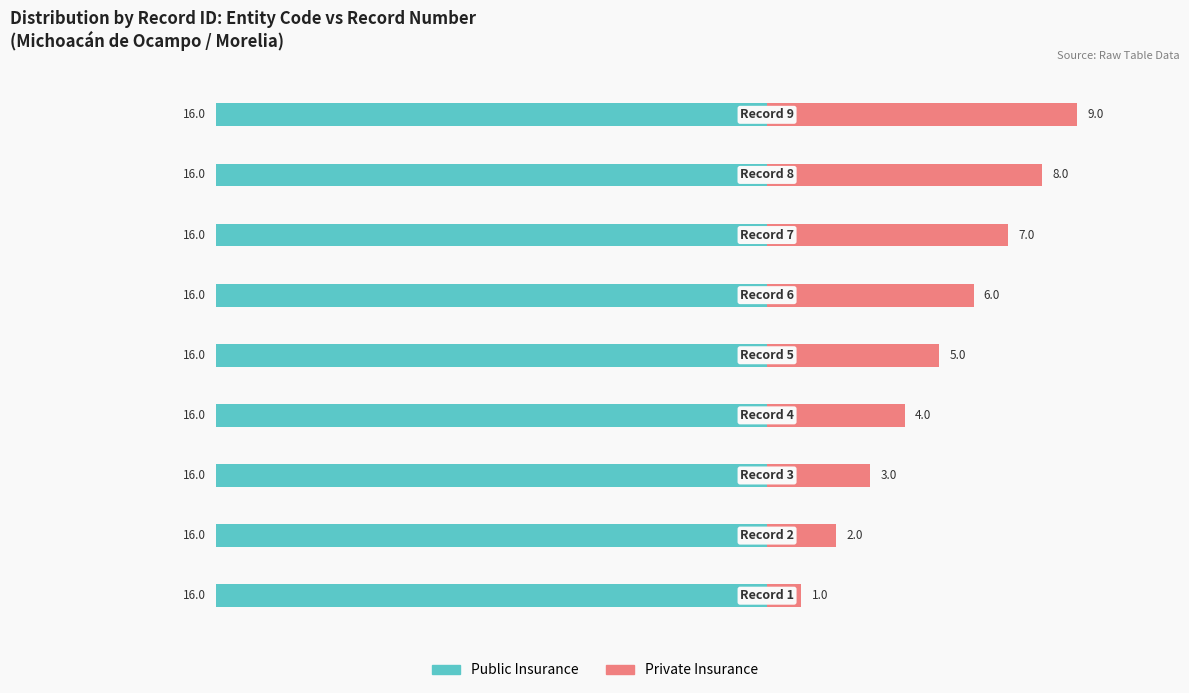

Does the chart contain any negative values?

No